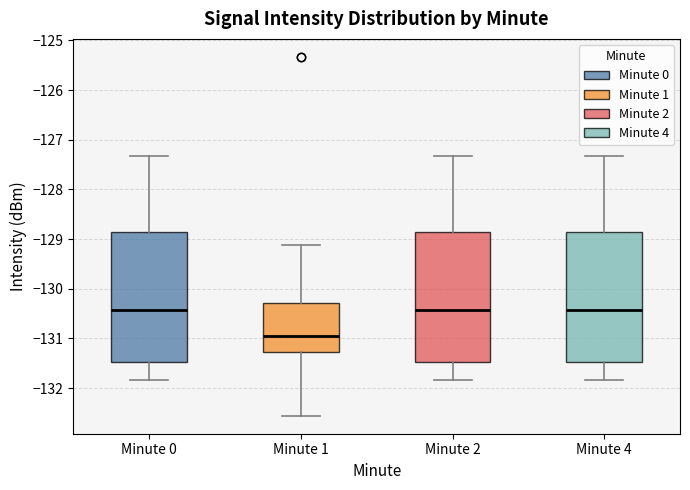

Reading left to right, transcribe this box plot: for each box, give where its median line is, the range the box spans, and where its two whiskers end, as read against the y-axis. The values are not printed on the chart, so give them approximately, as read against the axis.

Minute 0: median -130.4, box -131.5 to -128.9, whiskers -131.8 to -127.3
Minute 1: median -130.9, box -131.3 to -130.3, whiskers -132.6 to -129.1
Minute 2: median -130.4, box -131.5 to -128.9, whiskers -131.8 to -127.3
Minute 4: median -130.4, box -131.5 to -128.9, whiskers -131.8 to -127.3